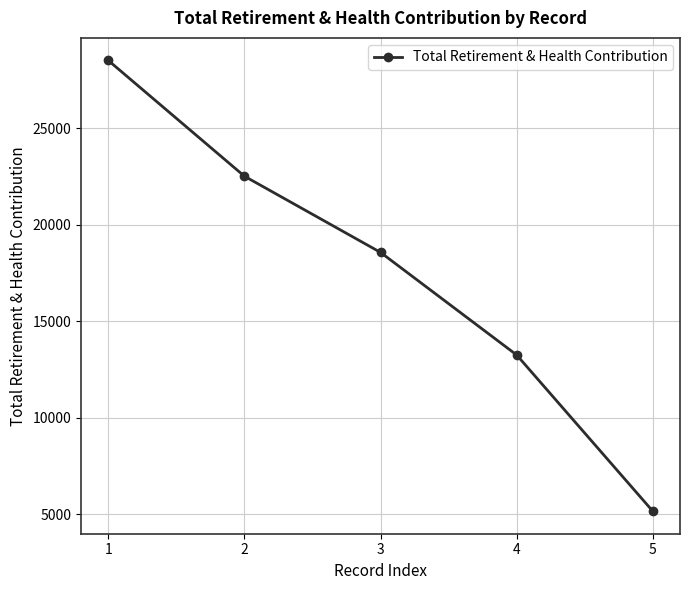

What is the difference between the values at 3 and 2?

3947